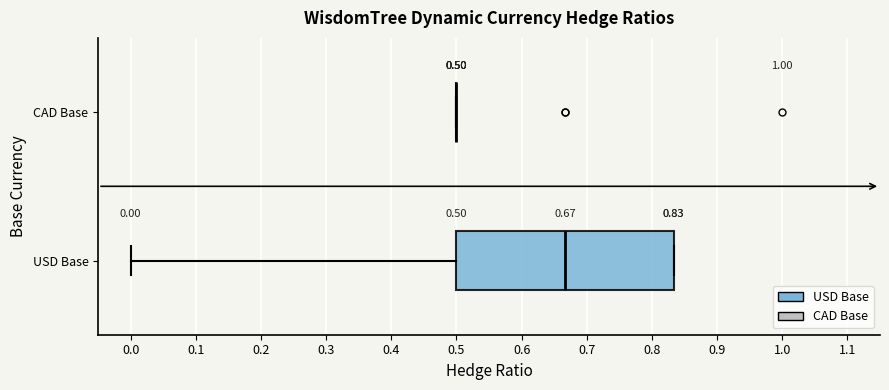

Which box is the widest, from its left edge to its right edge?

USD Base